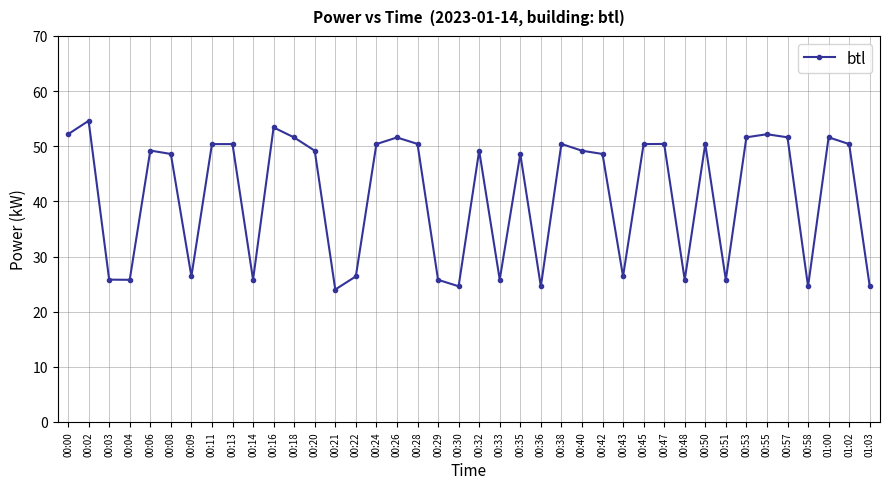

Where is the first local maximum?

00:02